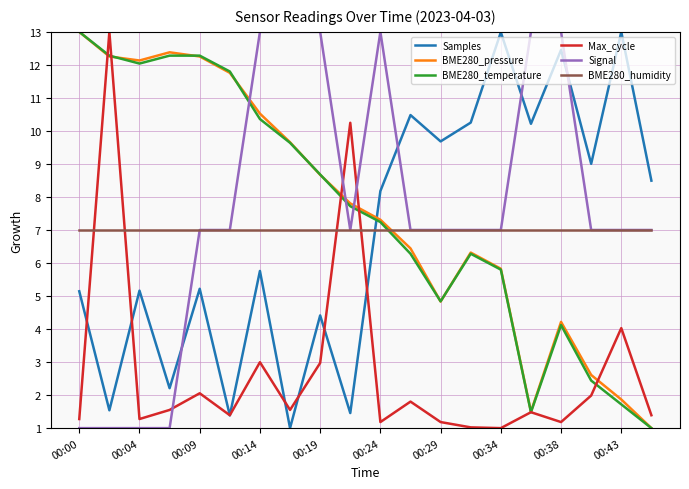

True or false: Signal and BME280_pressure intersect in this chart.

True